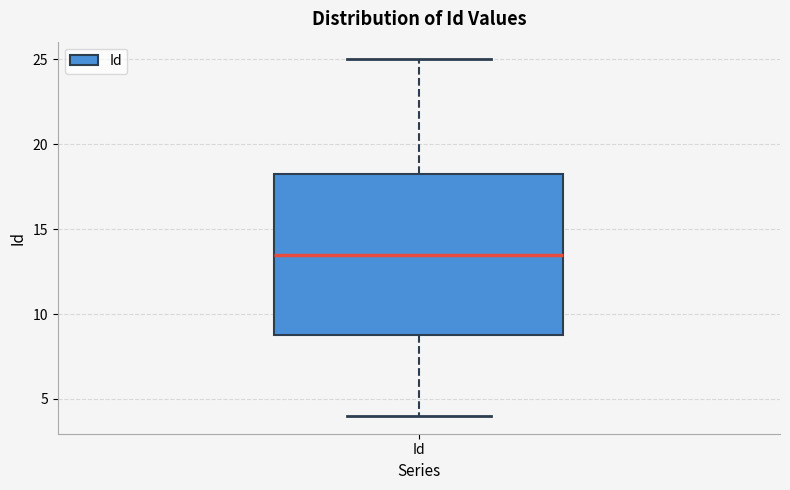

Transcribe this box plot: give where the median line is, the range the box spans, and where the two whiskers end, as read against the y-axis. The values are not printed on the chart, so give them approximately, as read against the axis.

median 13.5, box 9.0 to 18.5, whiskers 4.0 to 25.0